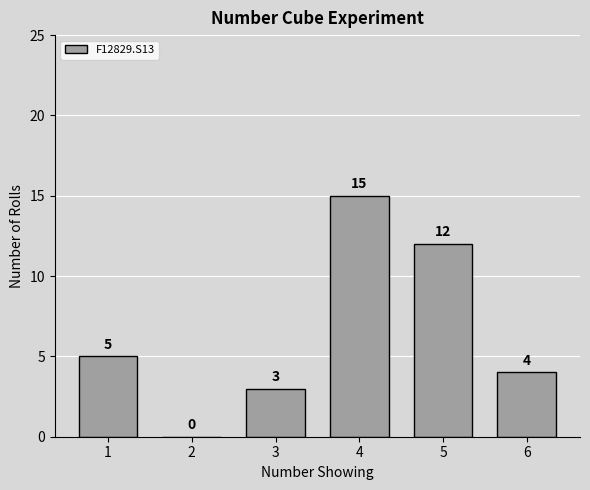

Reading right to left, extract all data points from this chart.

6=4	5=12	4=15	3=3	2=0	1=5